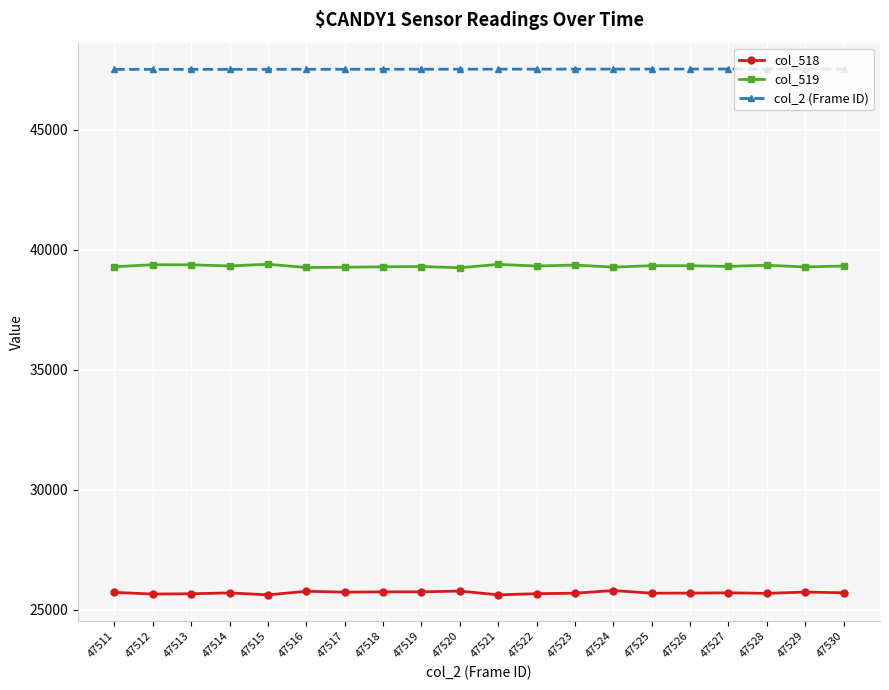

Rank the series by their maximum value, from highest to lowest.

col_2 (Frame ID), col_519, col_518